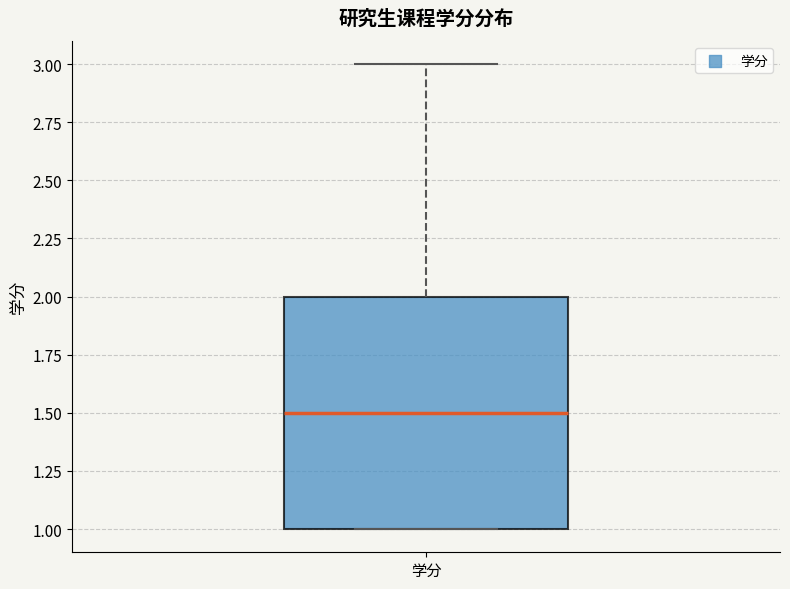

Where does the median line of the box for 学分 sit on the y-axis? The values are not printed on the chart, so give them approximately, as read against the axis.

1.5